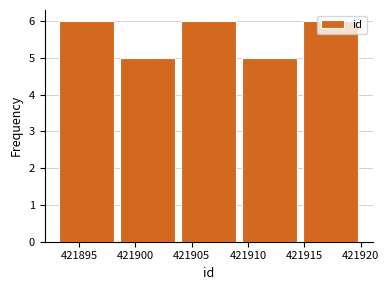

Reading left to right, transcribe this chart: for each bar, give the range it covers on the x-axis and its height. Neither the bar edges nor the heights are printed on the chart, so give them approximately, as read against the axes.

421893.0 to 421898.4: 6
421898.4 to 421903.8: 5
421903.8 to 421909.2: 6
421909.2 to 421914.6: 5
421914.6 to 421920.0: 6